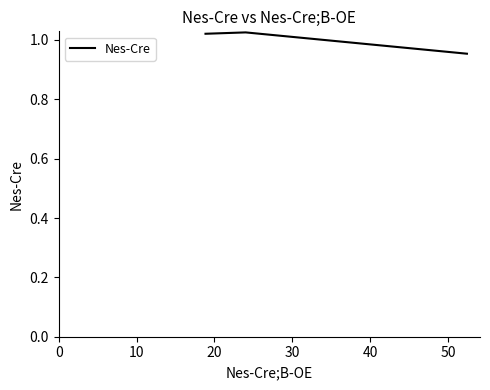

What is the change in value from 0 to 10?

+0.1